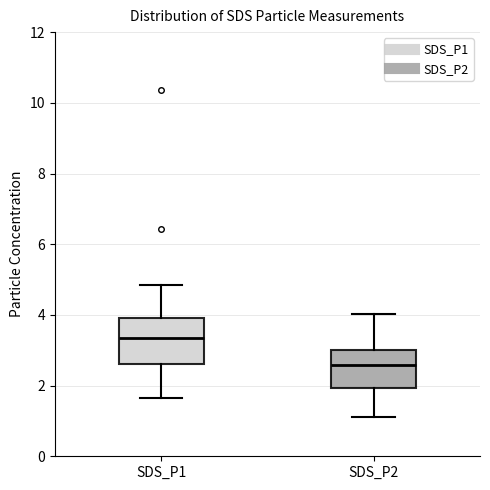

Which box has the lowest median line?

SDS_P2